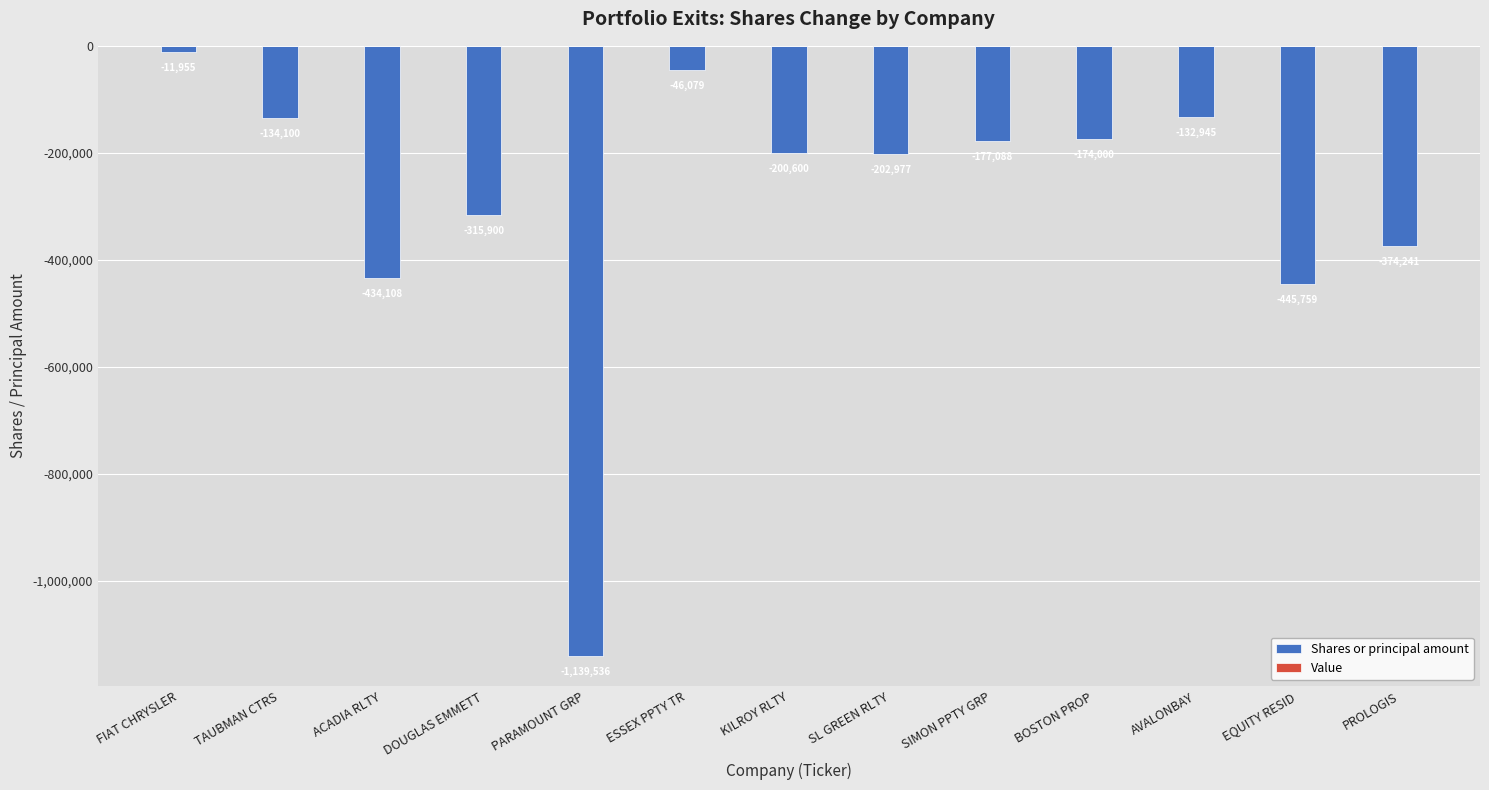

The chart shows a value of -315900 at DOUGLAS EMMETT. True or false?

True